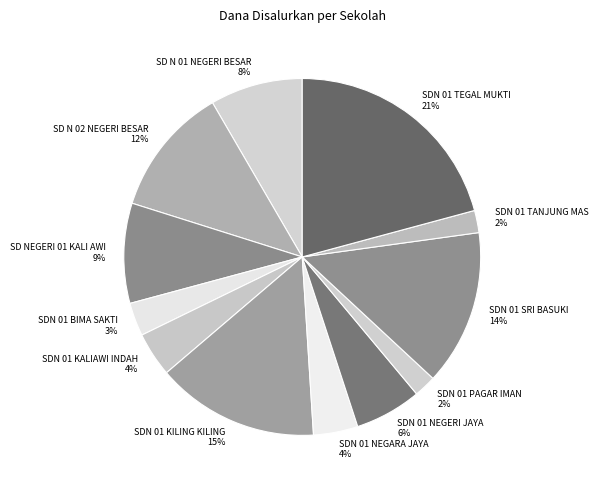

Is SDN 01 NEGARA JAYA the majority of the pie?

No